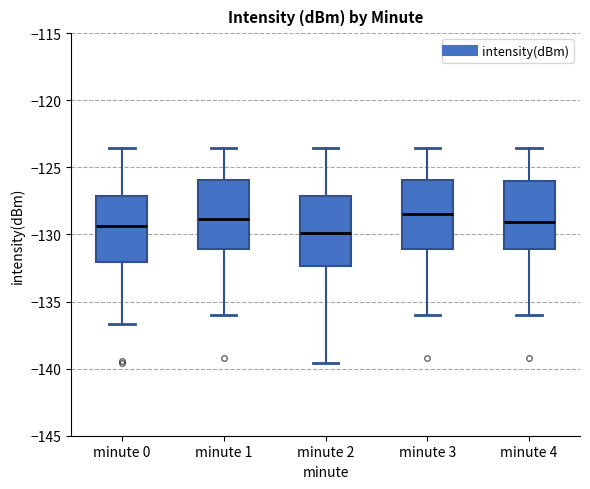

Reading left to right, read every box against the y-axis: the position of its median line, the range the box covers, and the ends of its whiskers. The values are not printed on the chart, so give them approximately, as read against the axis.

minute 0: median -129.5, box -132.0 to -127.0, whiskers -136.5 to -123.5
minute 1: median -129.0, box -131.0 to -126.0, whiskers -136.0 to -123.5
minute 2: median -130.0, box -132.5 to -127.0, whiskers -139.5 to -123.5
minute 3: median -128.5, box -131.0 to -126.0, whiskers -136.0 to -123.5
minute 4: median -129.0, box -131.0 to -126.0, whiskers -136.0 to -123.5